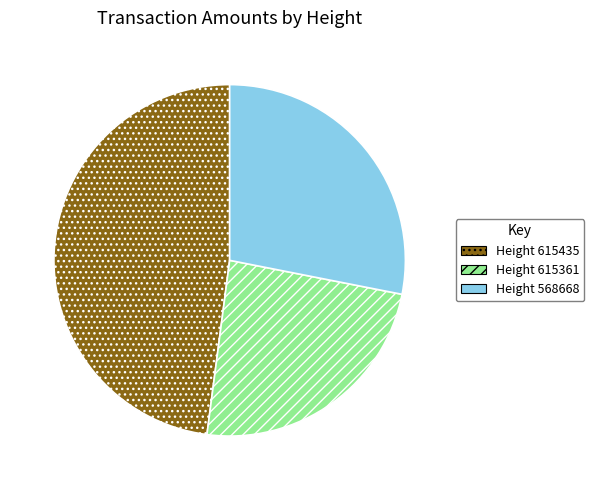

Between Height 615361 and Height 568668, which is larger?

Height 568668